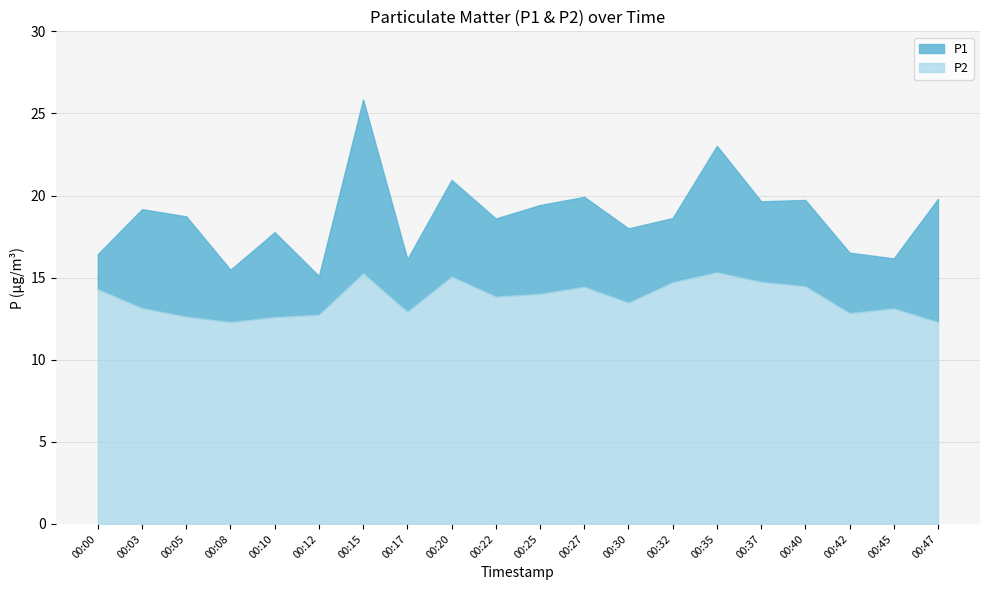

At which label is P1 closest to 20?

00:27